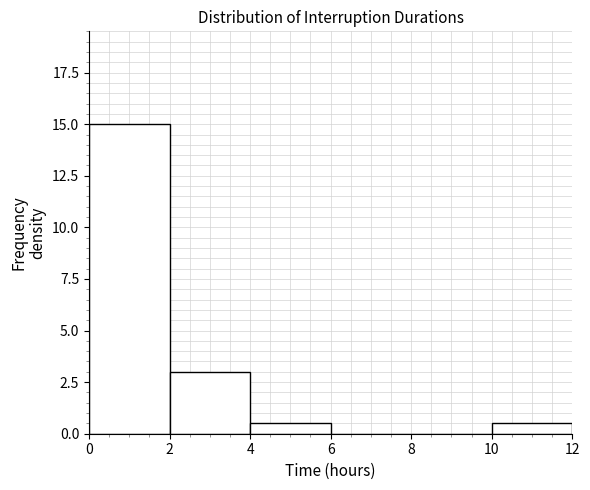

Reading left to right, list every bar in this chart as the range it spans on the x-axis followed by its height. The values are not printed on the chart, so give them approximately, as read against the axis.

0 to 2: 15.0
2 to 4: 3.0
4 to 6: 0.5
6 to 8: 0
8 to 10: 0
10 to 12: 0.5